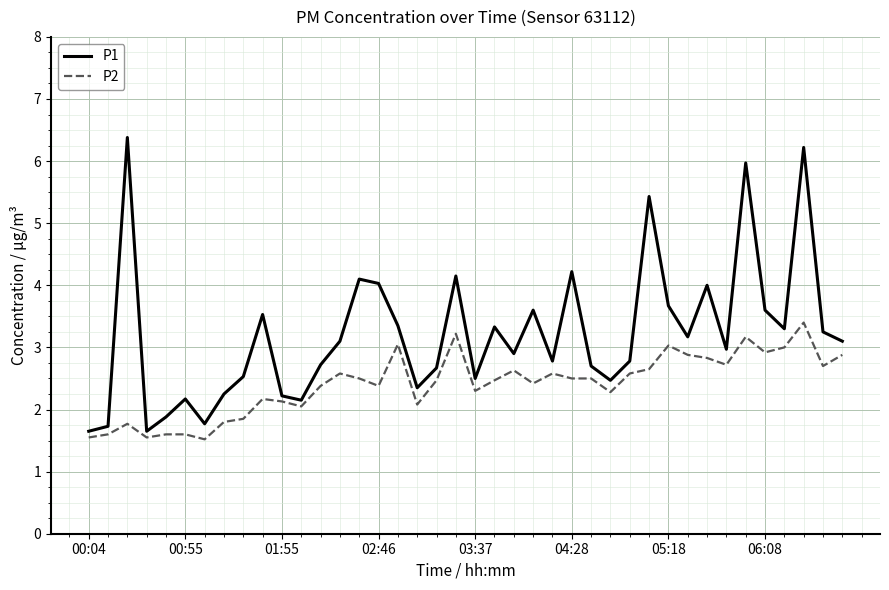

What is the difference between the maximum and minimum values in the P2 series?

1.9